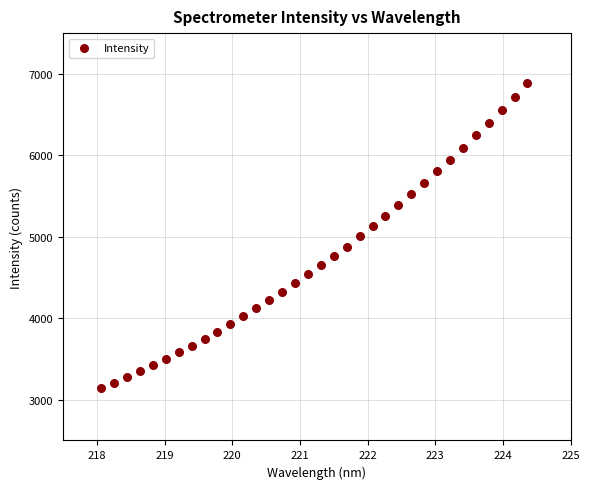

What is the range of X values (max minus min)?

6.3